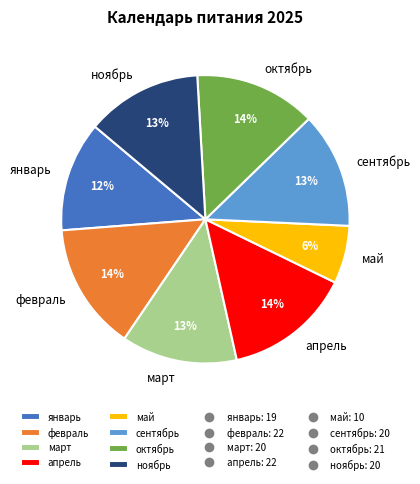

To the nearest percent, what is the difference between the октябрь and март slice percentages?

1%